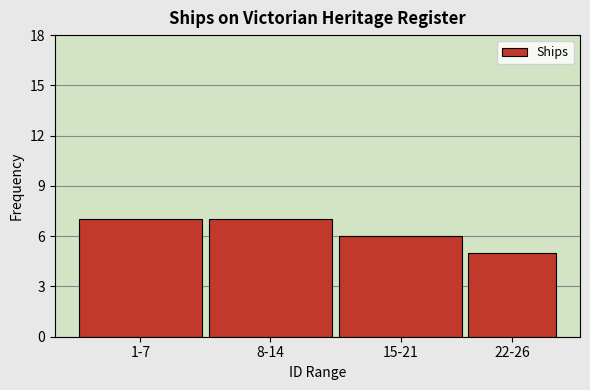

Reading left to right, transcribe all the data shown in this chart.

7	7	6	5